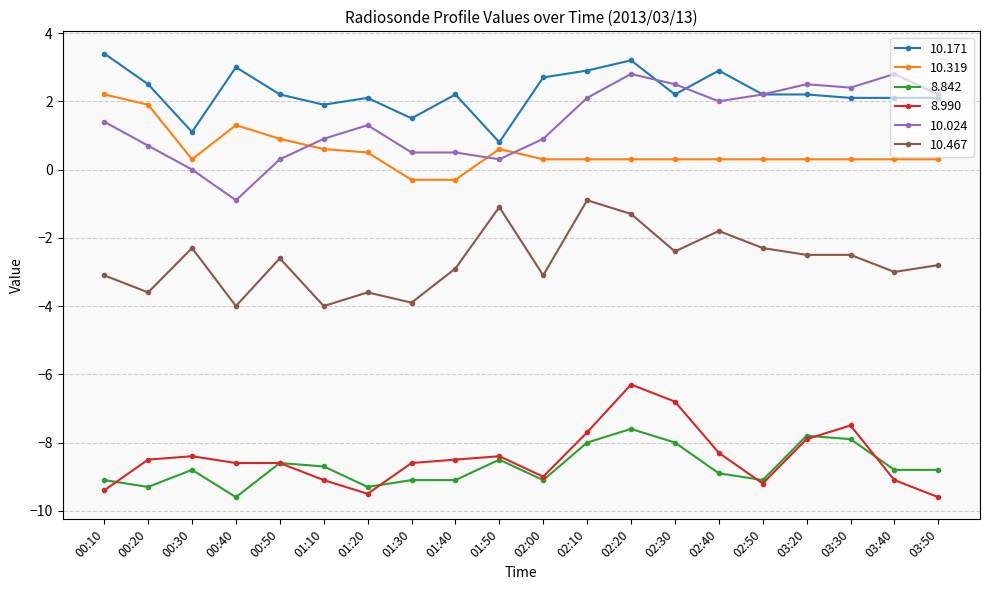

What is the total value across all series at 02:10?

-11.3